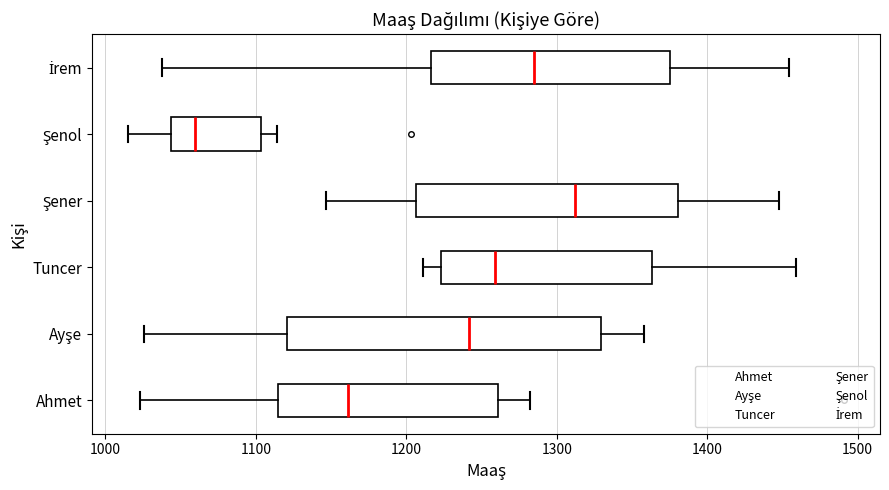

Reading bottom to top, transcribe this box plot: for each box, give where its median line is, the range the box spans, and where its two whiskers end, as read against the x-axis. The values are not printed on the chart, so give them approximately, as read against the axis.

Ahmet: median 1160, box 1110 to 1260, whiskers 1020 to 1280
Ayşe: median 1240, box 1120 to 1330, whiskers 1030 to 1360
Tuncer: median 1260, box 1220 to 1360, whiskers 1210 to 1460
Şener: median 1310, box 1210 to 1380, whiskers 1150 to 1450
Şenol: median 1060, box 1040 to 1100, whiskers 1020 to 1110
İrem: median 1290, box 1220 to 1380, whiskers 1040 to 1450